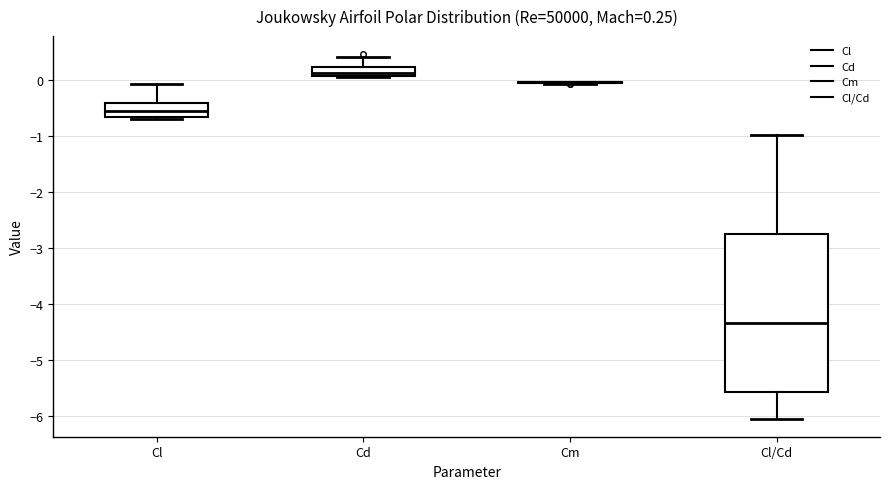

Which box is the tallest, from its lower edge to its upper edge?

Cl/Cd